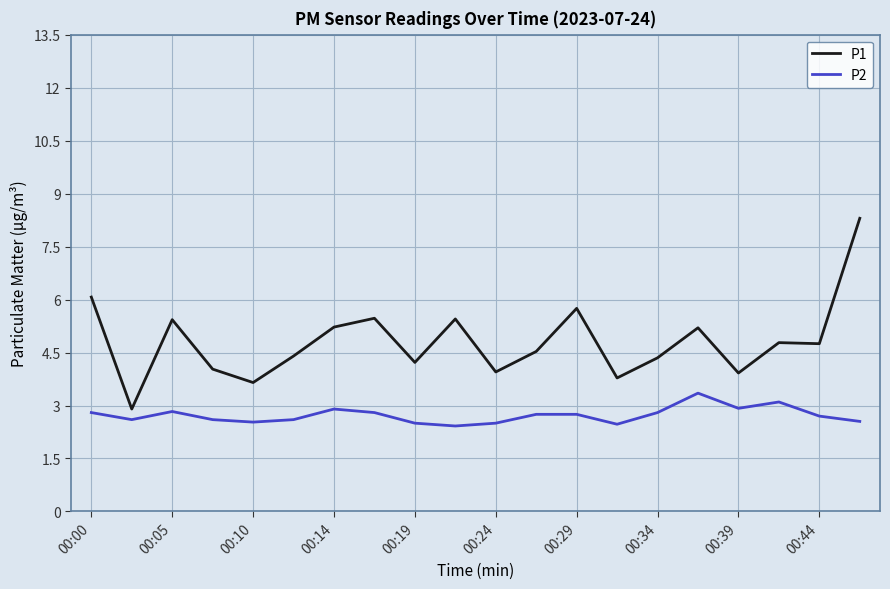

In P1, how many points are higher than both neighbors (excluding endpoints)?

6